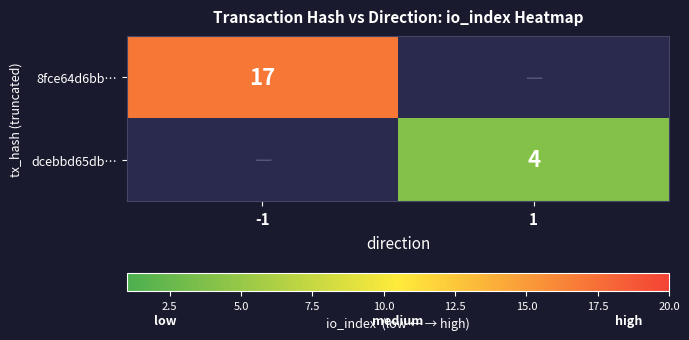

The value of 8fce64d6bb… at -1 is 17. True or false?

True